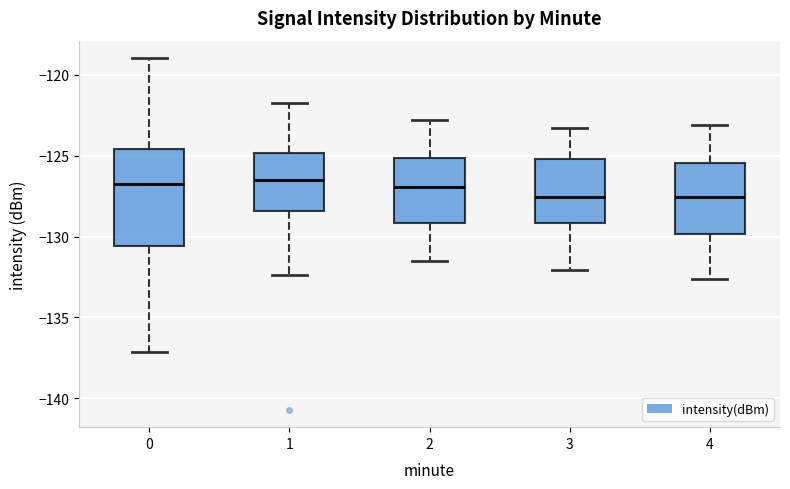

Reading left to right, transcribe this box plot: for each box, give where its median line is, the range the box spans, and where its two whiskers end, as read against the y-axis. The values are not printed on the chart, so give them approximately, as read against the axis.

0: median -126.5, box -130.5 to -124.5, whiskers -137.0 to -119.0
1: median -126.5, box -128.5 to -125.0, whiskers -132.5 to -121.5
2: median -127.0, box -129.0 to -125.0, whiskers -131.5 to -123.0
3: median -127.5, box -129.0 to -125.0, whiskers -132.0 to -123.5
4: median -127.5, box -130.0 to -125.5, whiskers -132.5 to -123.0